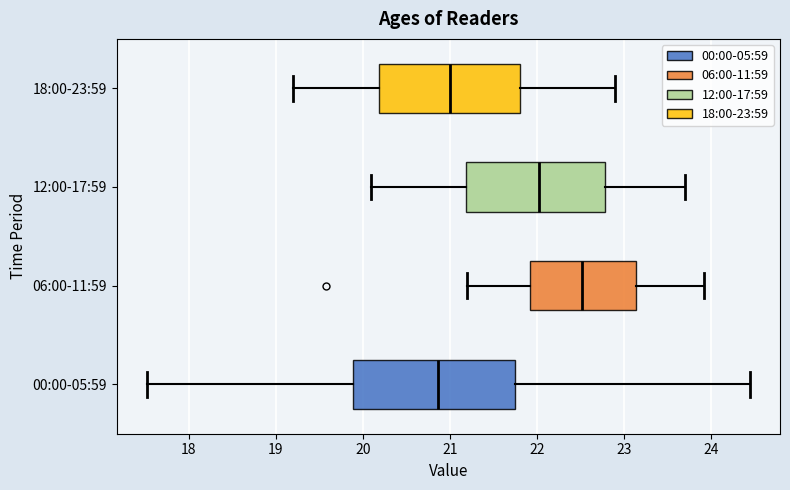

Where does the median line of the box for 06:00-11:59 sit on the x-axis? The values are not printed on the chart, so give them approximately, as read against the axis.

22.5